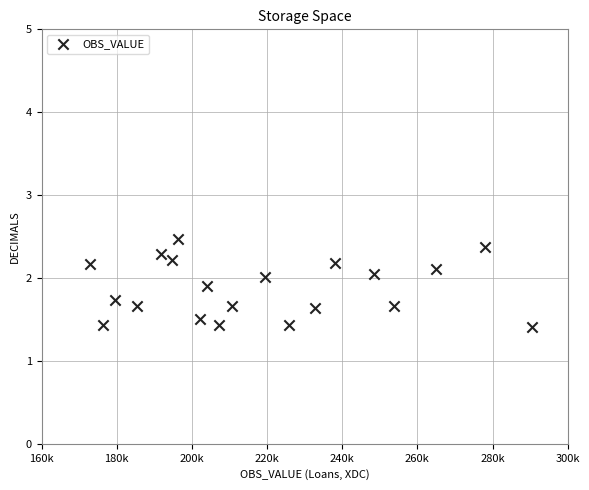

What is the range of Y values (max minus min)?

1.1